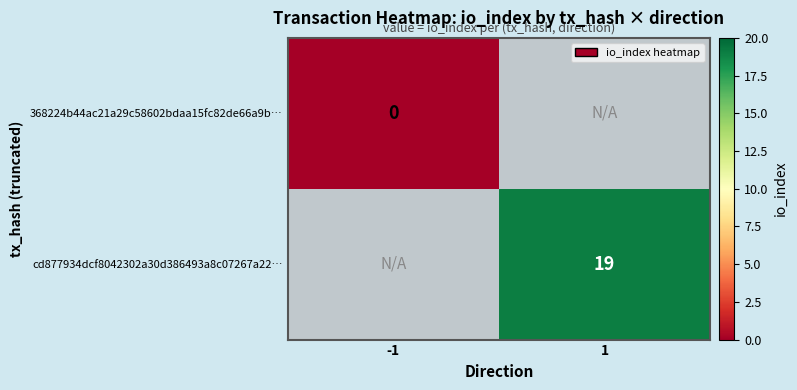

The cd877934dcf8042302a30d386493a8c07267a22… series shows 19 at 1. True or false?

True